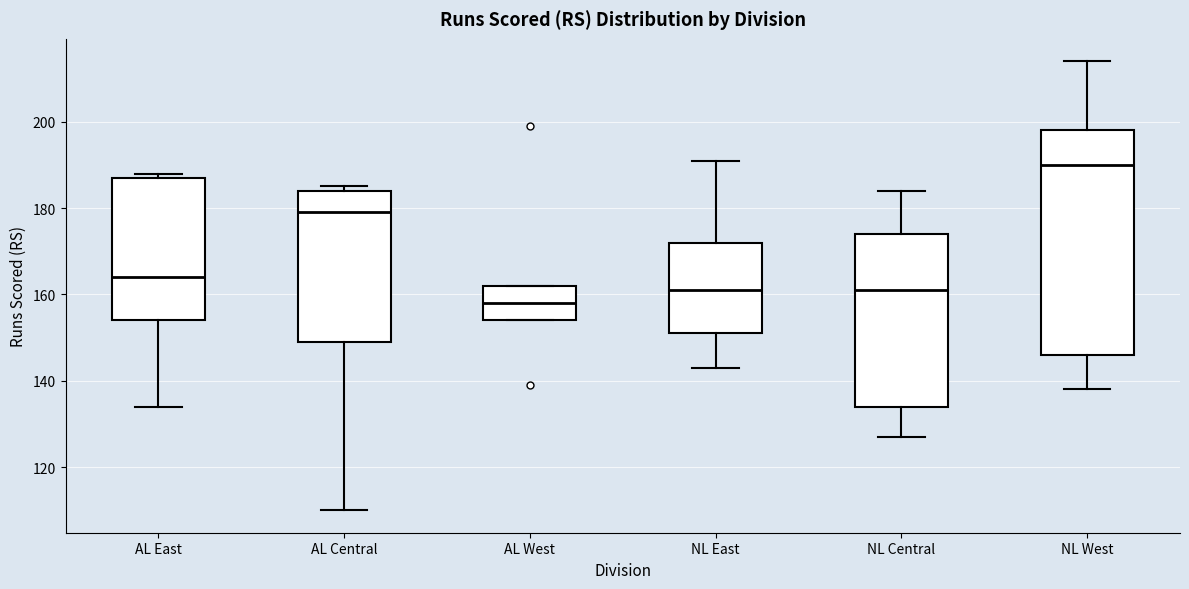

Which box's median line is the lowest?

AL West